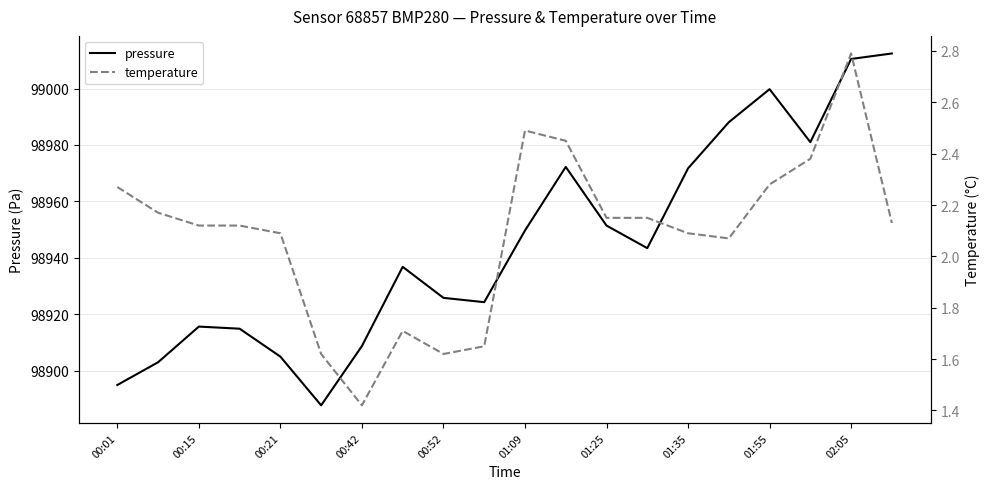

At how many categories does at least one series exceed 41583?

20